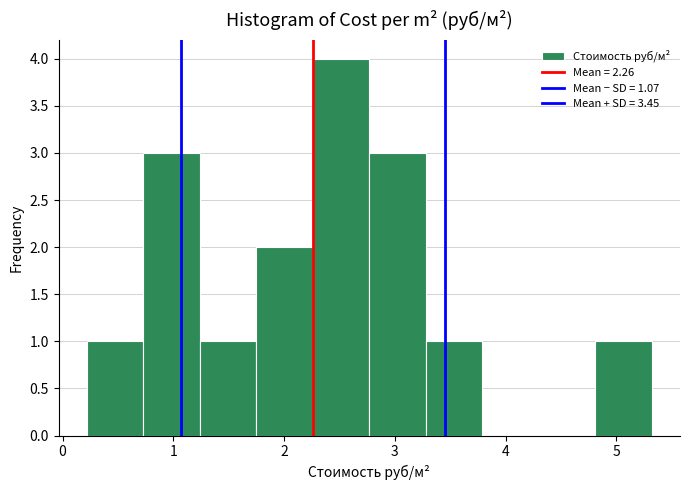

Reading left to right, transcribe this chart: for each bar, give the range it covers on the x-axis and its height. Neither the bar edges nor the heights are printed on the chart, so give them approximately, as read against the axes.

0.22 to 0.73: 1
0.73 to 1.24: 3
1.24 to 1.75: 1
1.75 to 2.26: 2
2.26 to 2.77: 4
2.77 to 3.28: 3
3.28 to 3.79: 1
3.79 to 4.30: 0
4.30 to 4.81: 0
4.81 to 5.32: 1